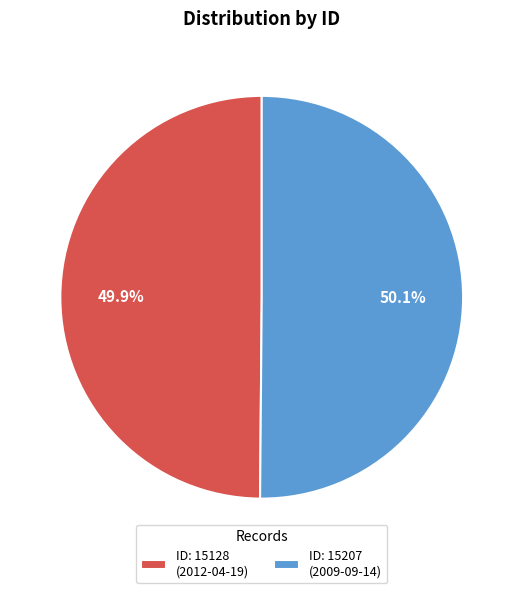

What is the ratio of the value at ID: 15128 (2012-04-19) to the value at ID: 15207 (2009-09-14)?

1.0